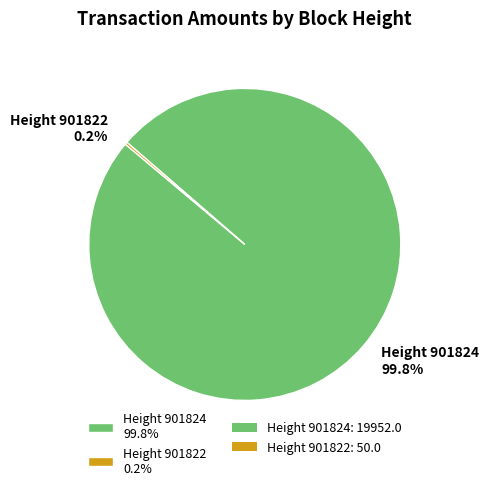

Which category has the biggest portion of the pie?

Height 901824 99.8%